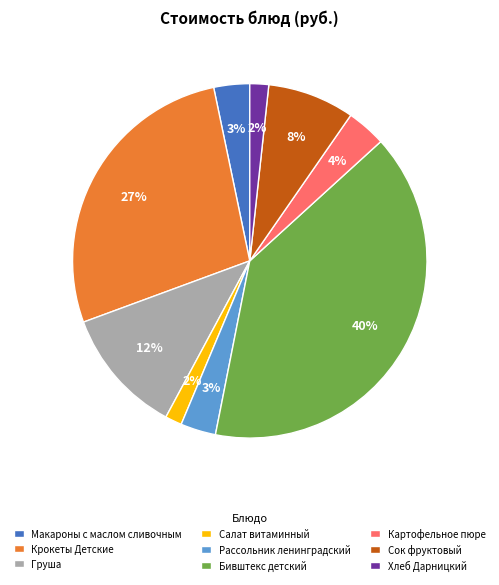

Between Хлеб Дарницкий and Бивштекс детский, which is larger?

Бивштекс детский